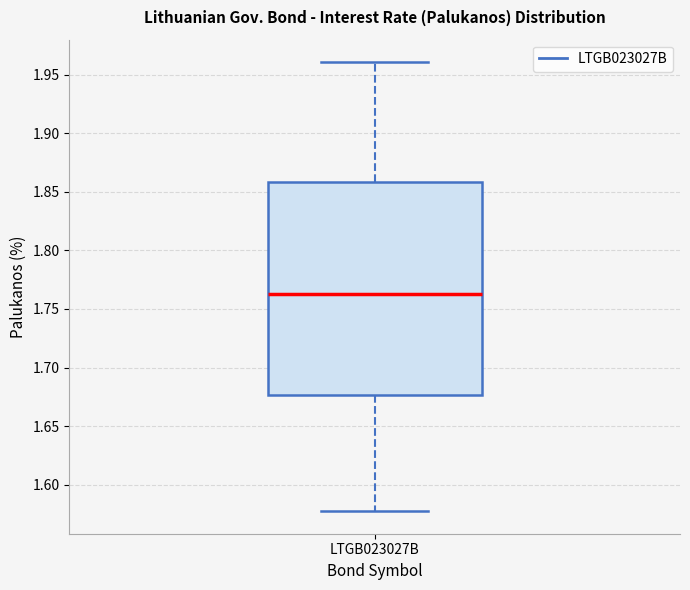

Read this box plot against the y-axis: the position of the median line, the range covered by the box, and the ends of both whiskers. The values are not printed on the chart, so give them approximately, as read against the axis.

median 1.765, box 1.675 to 1.860, whiskers 1.575 to 1.960